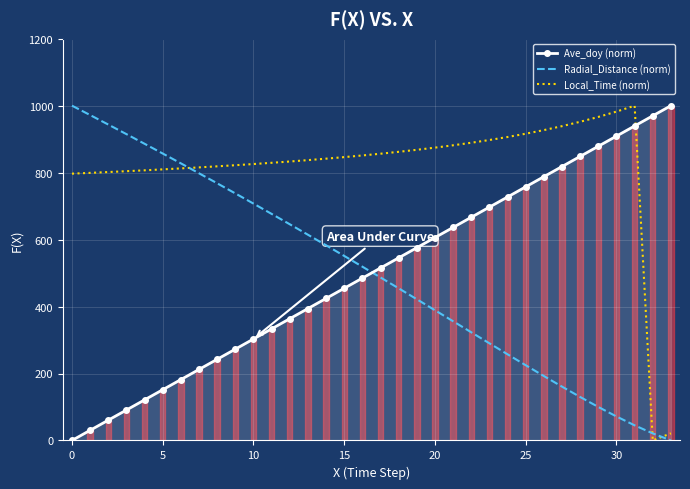

How many distinct data groups are displayed?

3